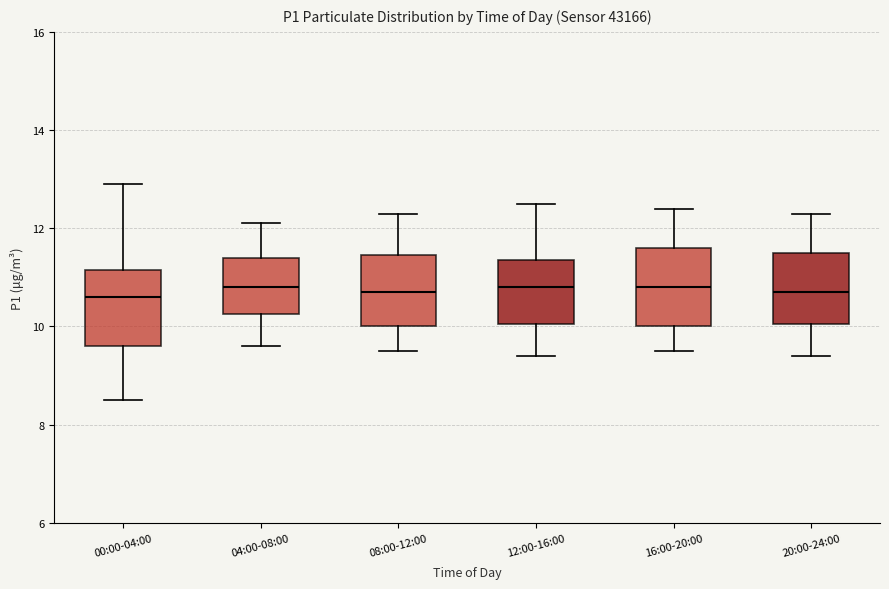

Reading left to right, read every box against the y-axis: the position of its median line, the range the box covers, and the ends of its whiskers. The values are not printed on the chart, so give them approximately, as read against the axis.

00:00-04:00: median 10.6, box 9.6 to 11.2, whiskers 8.6 to 13.0
04:00-08:00: median 10.8, box 10.2 to 11.4, whiskers 9.6 to 12.2
08:00-12:00: median 10.8, box 10.0 to 11.4, whiskers 9.6 to 12.4
12:00-16:00: median 10.8, box 10.0 to 11.4, whiskers 9.4 to 12.6
16:00-20:00: median 10.8, box 10.0 to 11.6, whiskers 9.6 to 12.4
20:00-24:00: median 10.8, box 10.0 to 11.6, whiskers 9.4 to 12.4